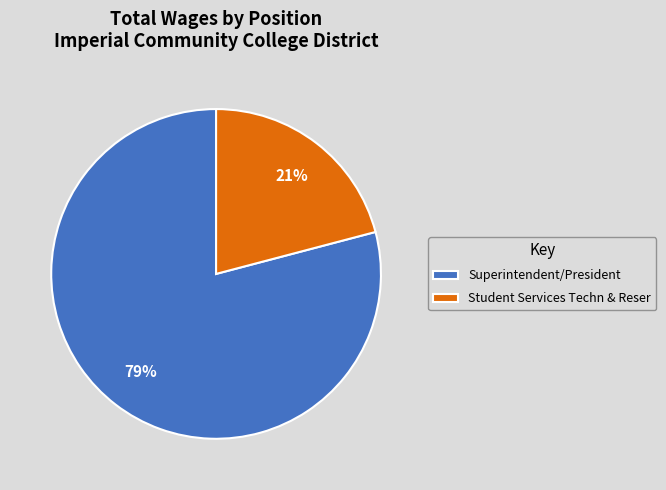

Approximately how many times larger is the value at Superintendent/President compared to Student Services Techn & Reser?

3.8